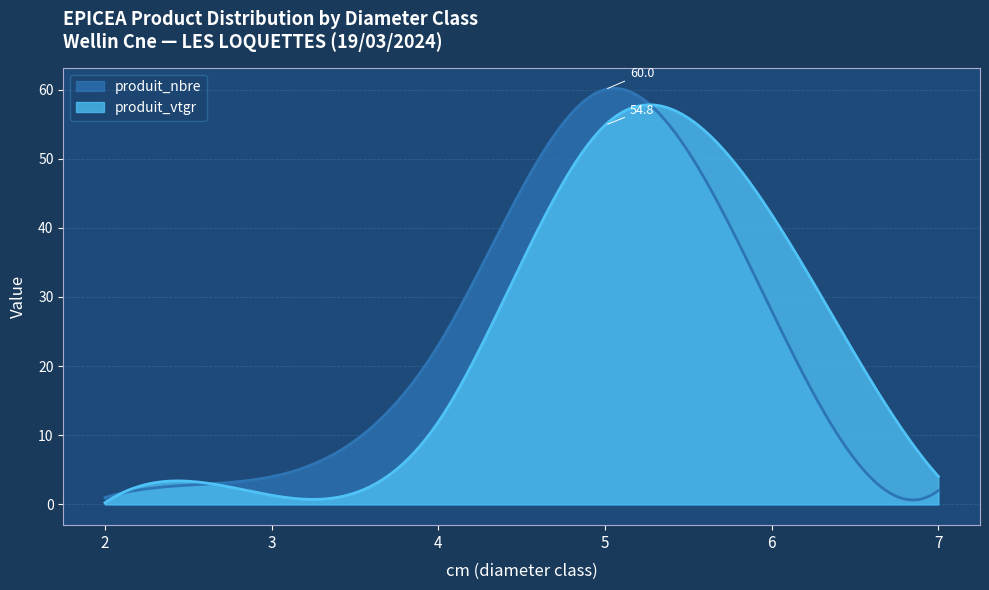

Rank the series by their average value, from highest to lowest.

produit_nbre, produit_vtgr